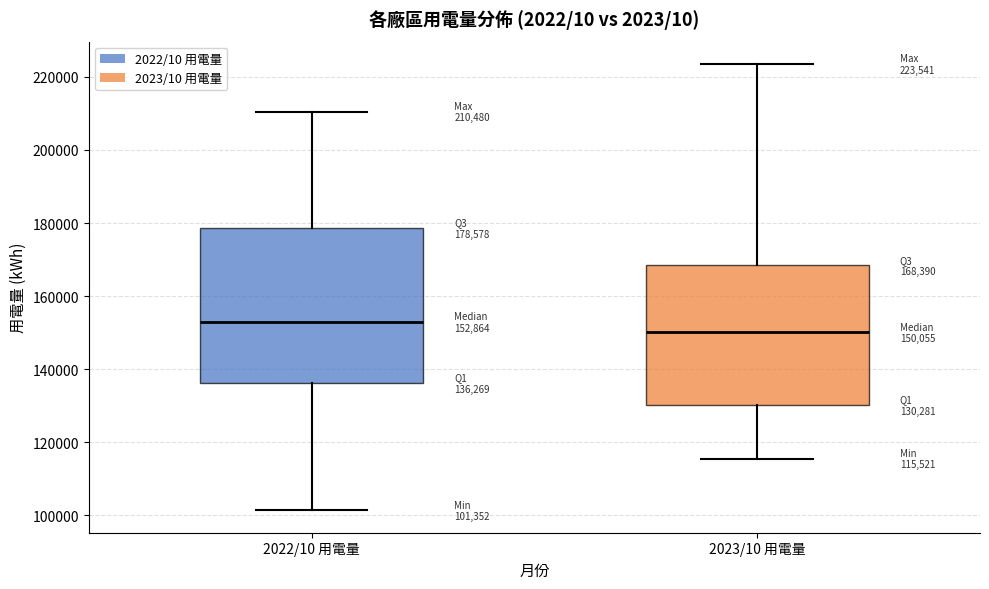

Which box's median line is the lowest?

2023/10 用電量